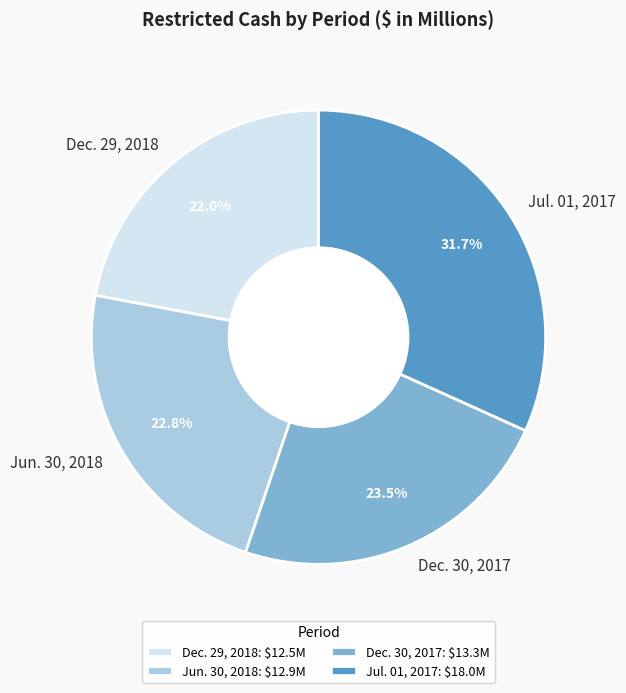

Rank the categories by value from highest to lowest.

Jul. 01, 2017, Dec. 30, 2017, Jun. 30, 2018, Dec. 29, 2018